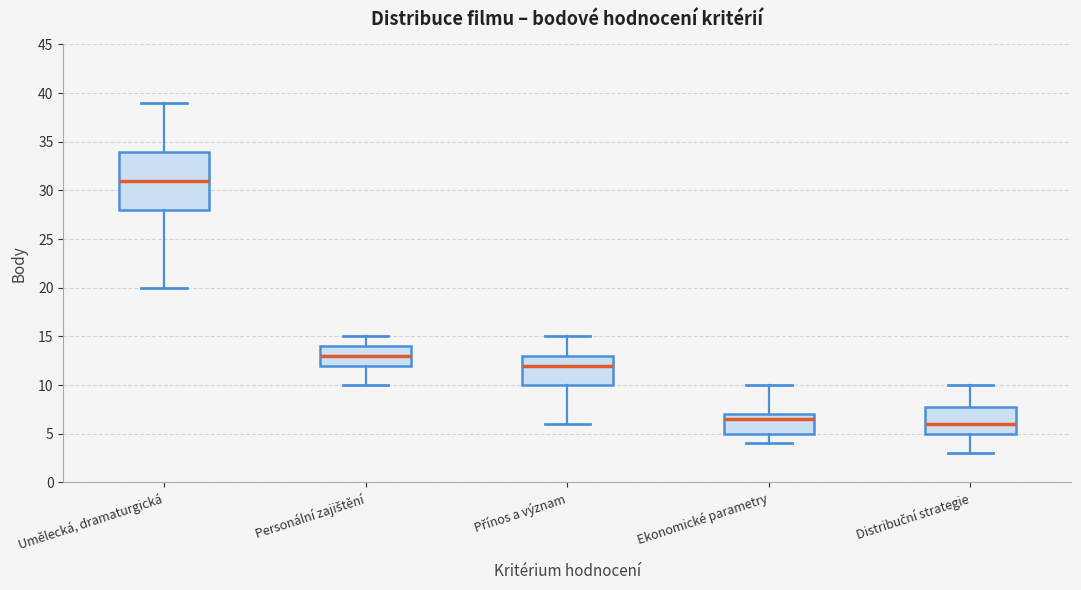

Where is the lower edge of the box for Ekonomické parametry on the y-axis? The values are not printed on the chart, so give them approximately, as read against the axis.

5.0